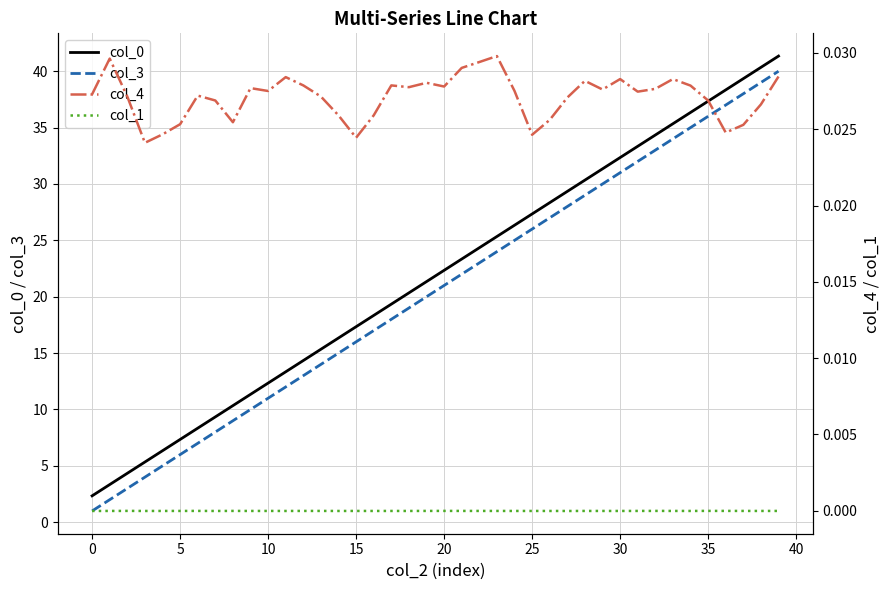

What is the value of the col_3 point at the 2nd from the left?

2.0